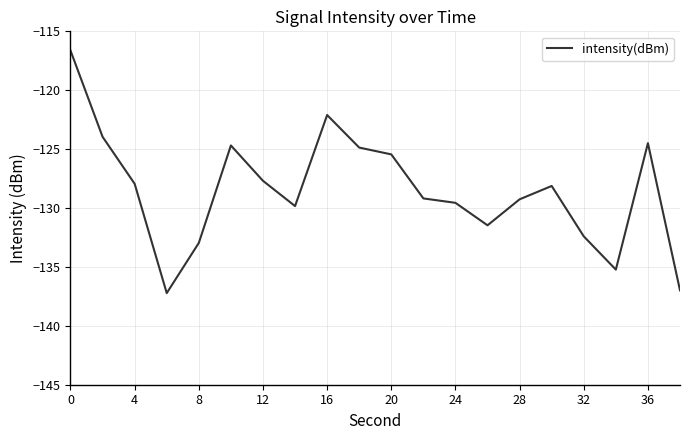

What is the maximum value shown in the chart?

-116.6